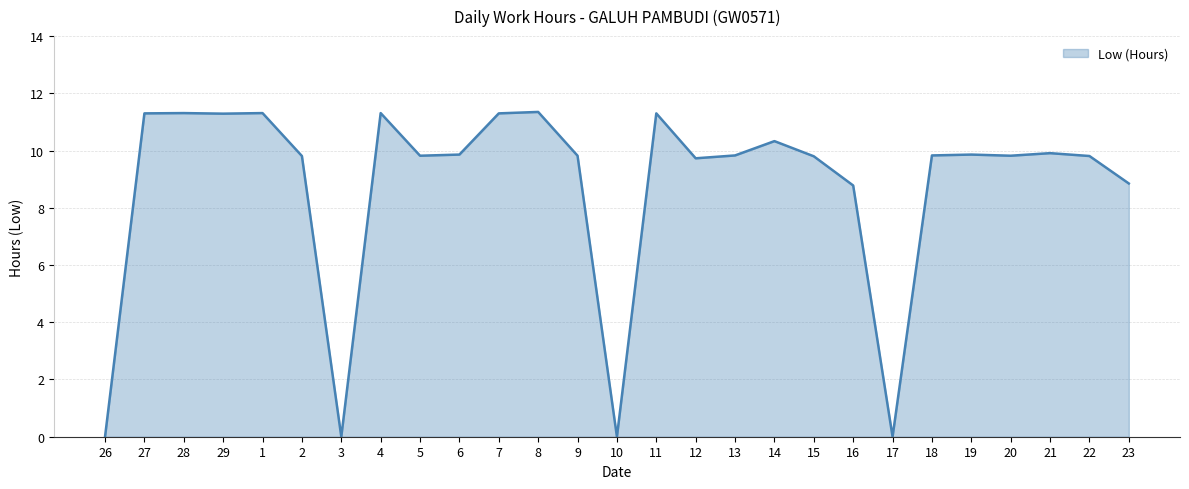

What is the change in value from 5 to 14?

+0.5